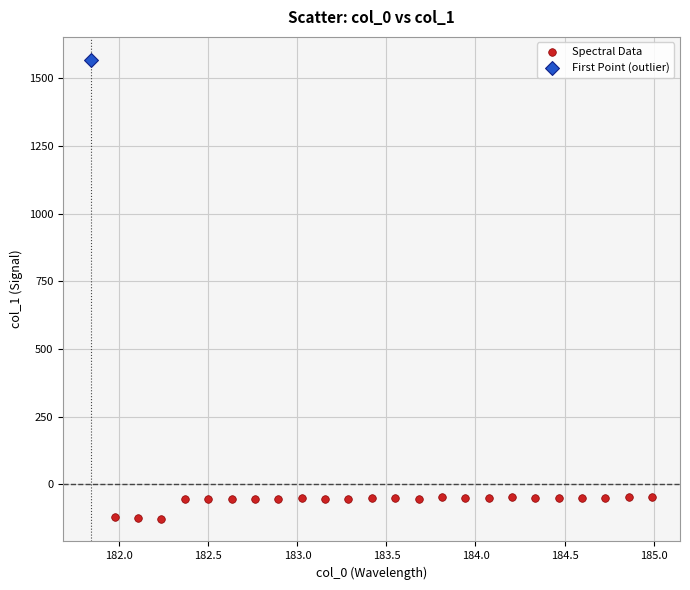

What are all the series names shown in the legend?

Spectral Data, First Point (outlier)